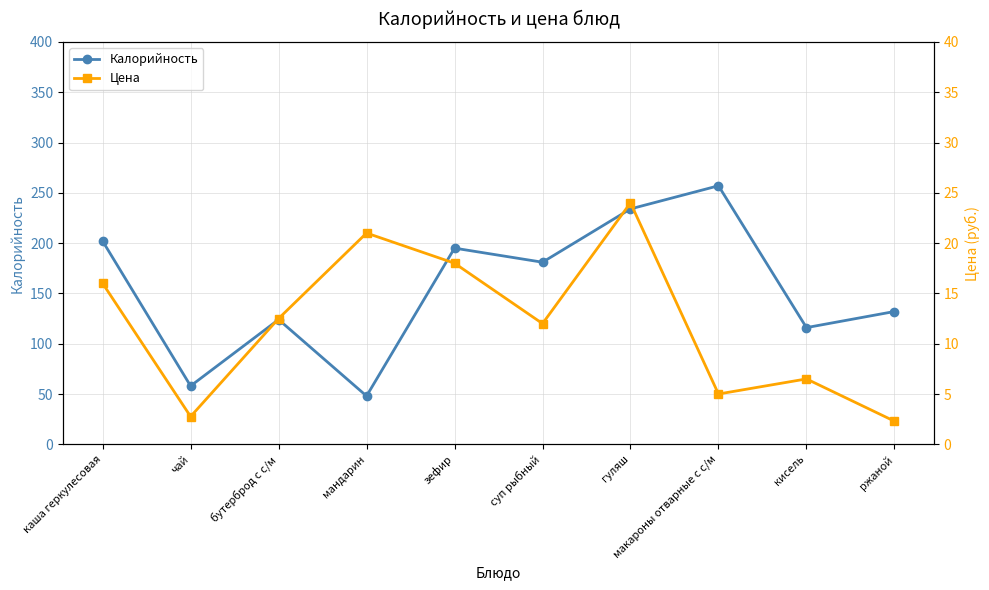

How many data points in Цена are above 12?

5